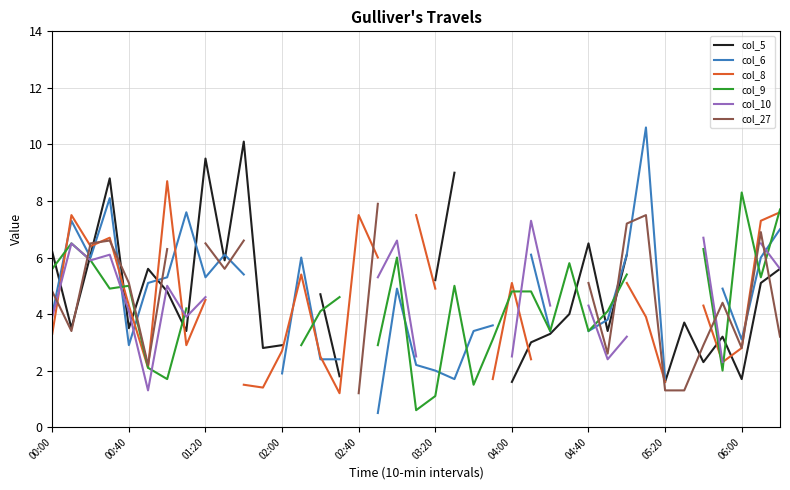

How many lines are shown in the chart?

6